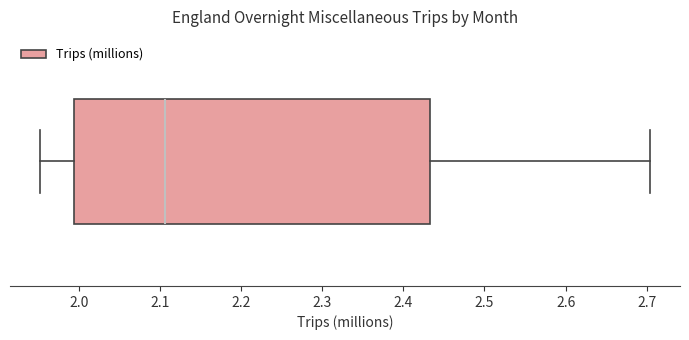

Transcribe this box plot: give where the median line is, the range the box spans, and where the two whiskers end, as read against the x-axis. The values are not printed on the chart, so give them approximately, as read against the axis.

median 2.11, box 1.99 to 2.43, whiskers 1.95 to 2.70